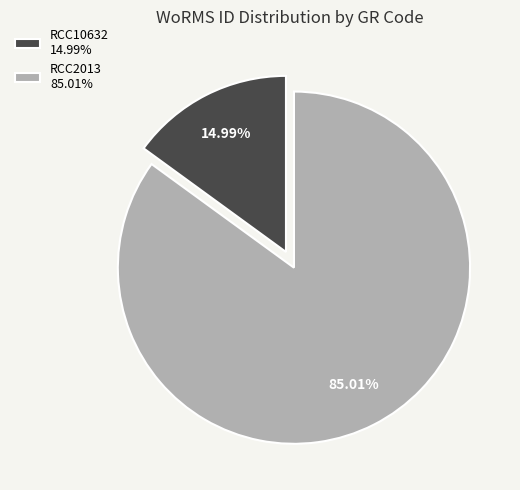

Is there a majority slice in this chart?

Yes